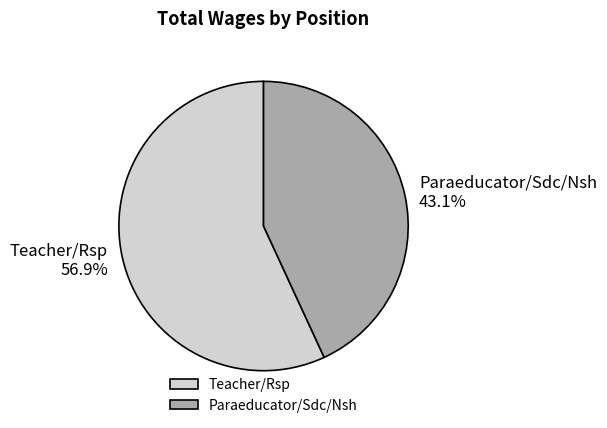

Rank the categories by value from highest to lowest.

Teacher/Rsp, Paraeducator/Sdc/Nsh